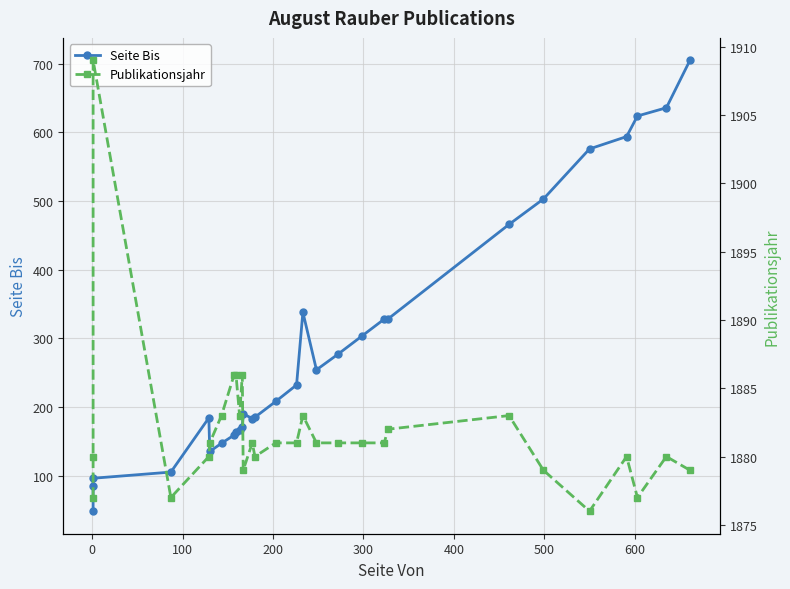

Is the value of Publikationsjahr at 18 greater than the value of Seite Bis at 12?

Yes